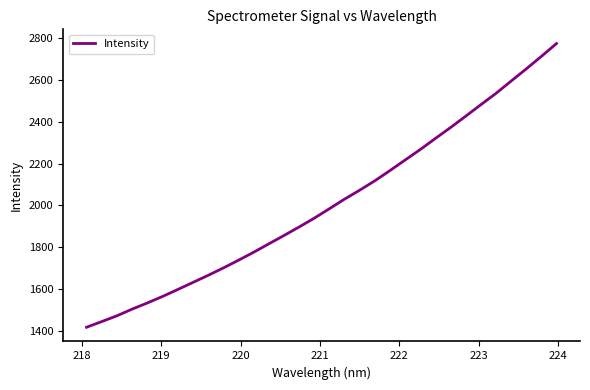

What is the maximum value shown in the chart?

2773.2